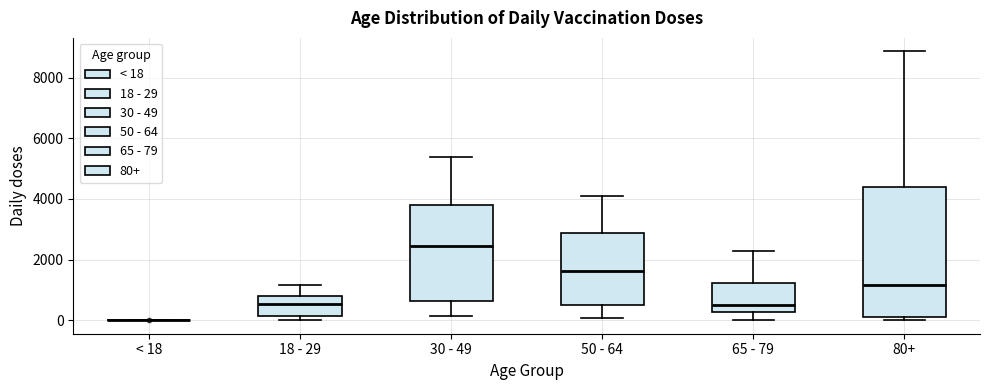

Where is the upper edge of the box for 80+ on the y-axis? The values are not printed on the chart, so give them approximately, as read against the axis.

4400